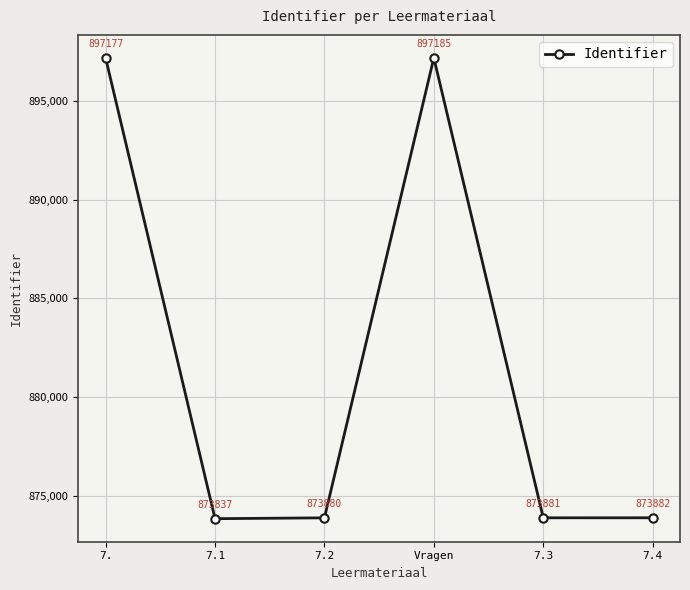

List the labels in order of value, smallest first.

7.1, 7.2, 7.3, 7.4, 7., Vragen